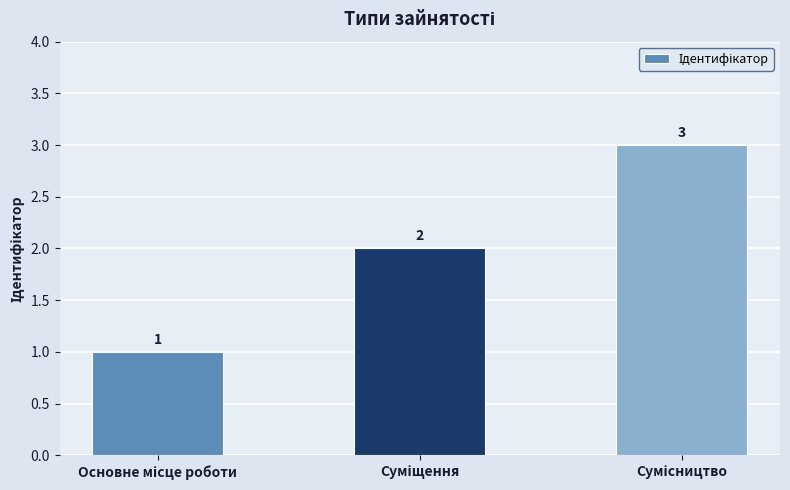

What is the sum of all values?

6